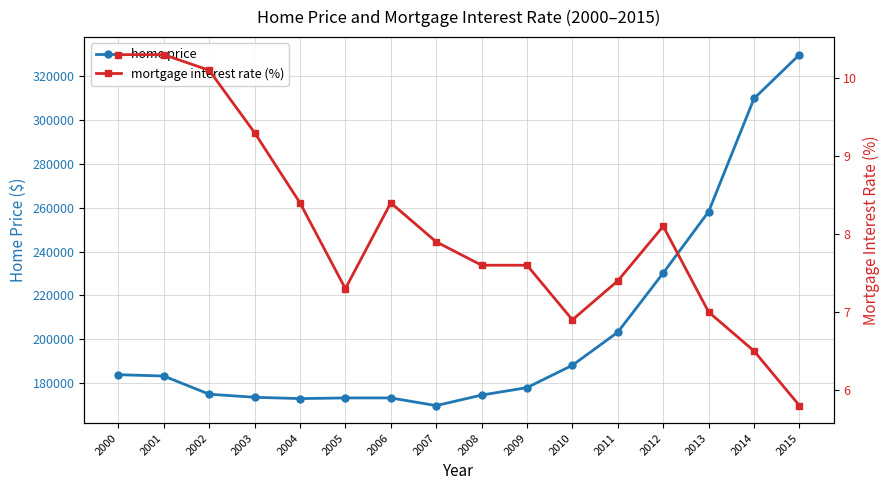

Which series changed the most between 2003 and 2010?

home price